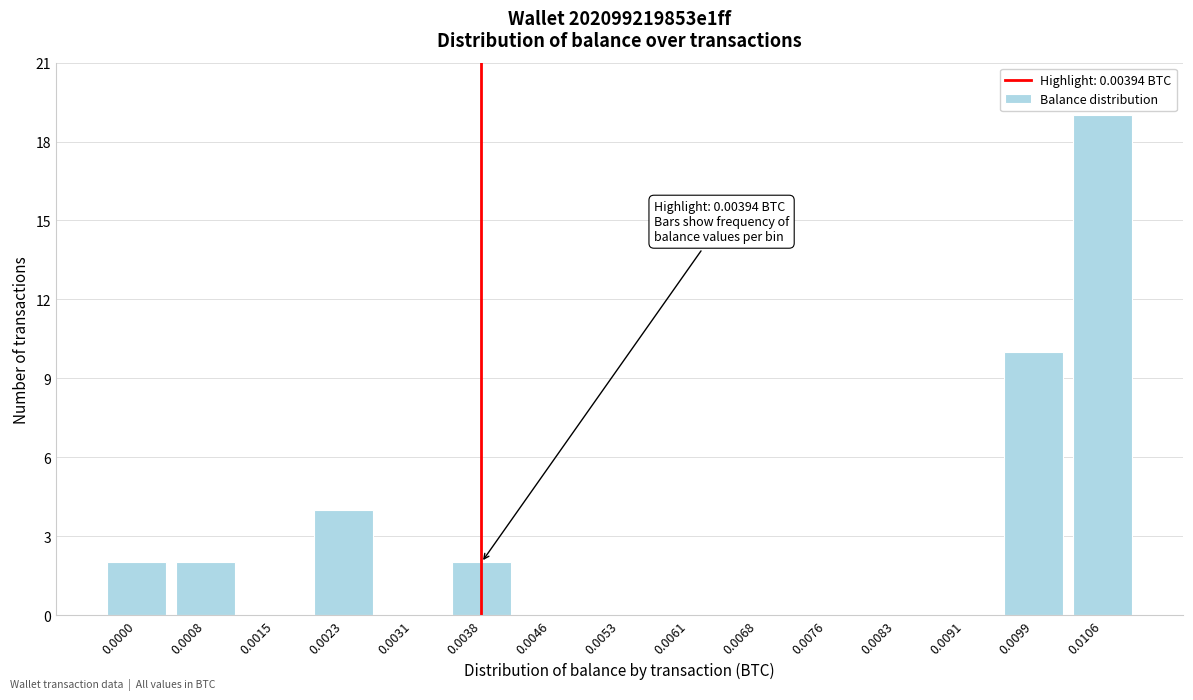

Reading left to right, extract all data points from this chart.

0.0000=2	0.0008=2	0.0015=0	0.0023=4	0.0031=0	0.0038=2	0.0046=0	0.0053=0	0.0061=0	0.0068=0	0.0076=0	0.0083=0	0.0091=0	0.0099=10	0.0106=19